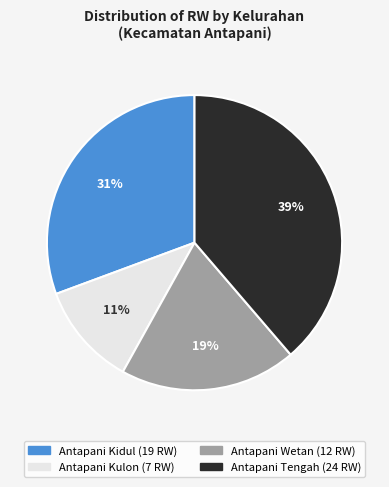

Is there any slice that represents more than half of the pie?

No